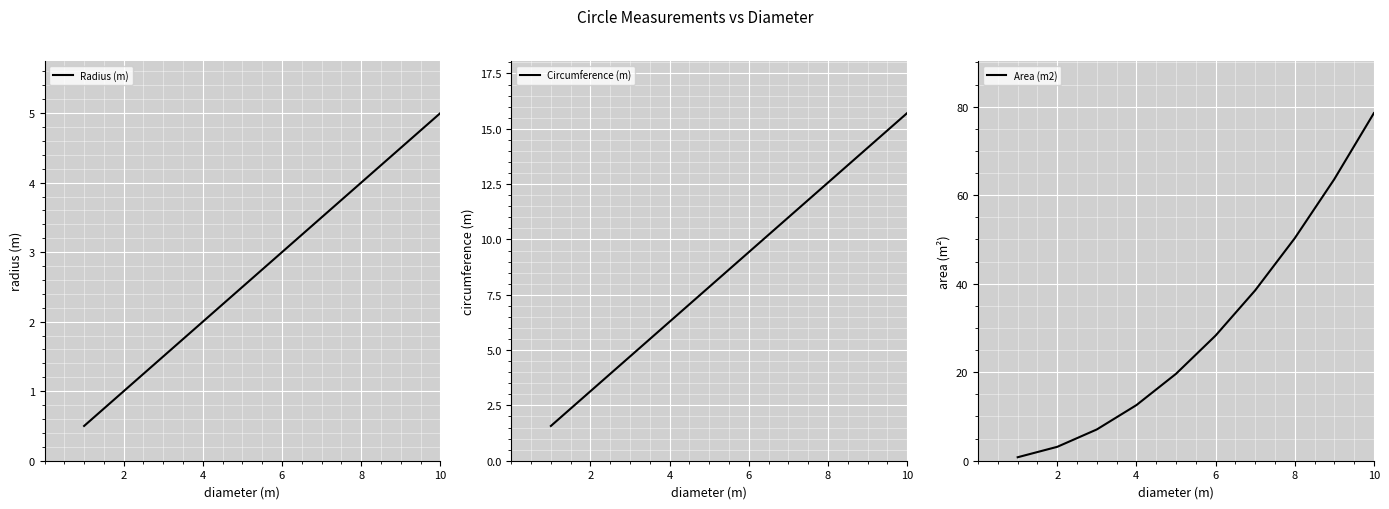

Which series has the largest total across all categories?

Area (m2)